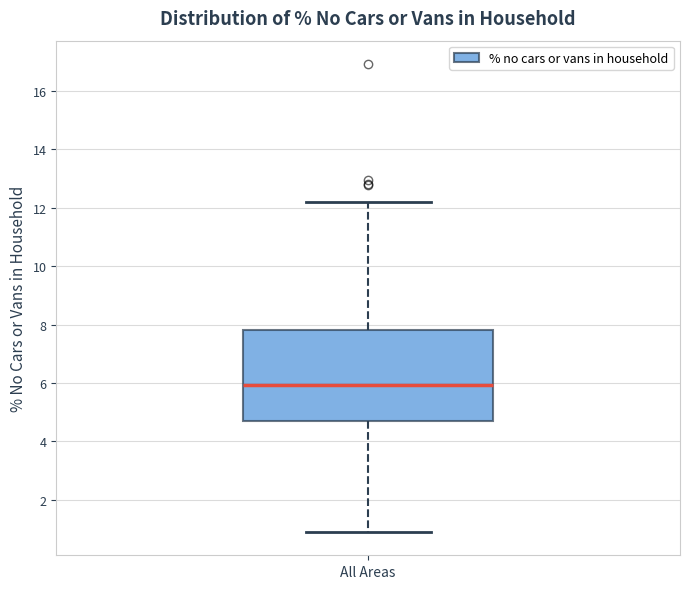

Read this box plot against the y-axis: the position of the median line, the range covered by the box, and the ends of both whiskers. The values are not printed on the chart, so give them approximately, as read against the axis.

median 6.0, box 4.8 to 7.8, whiskers 1.0 to 12.2